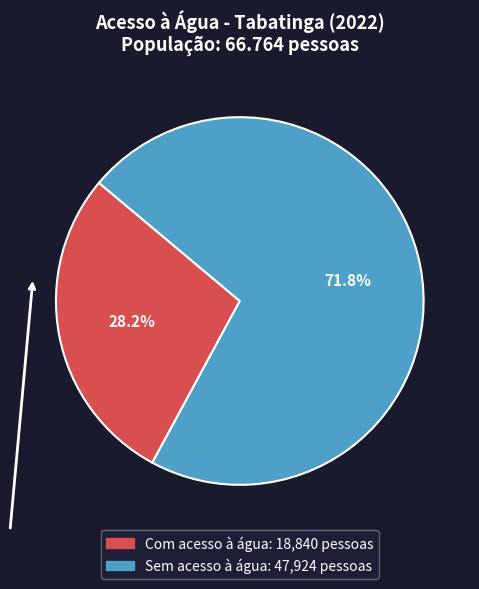

Is there a majority slice in this chart?

Yes